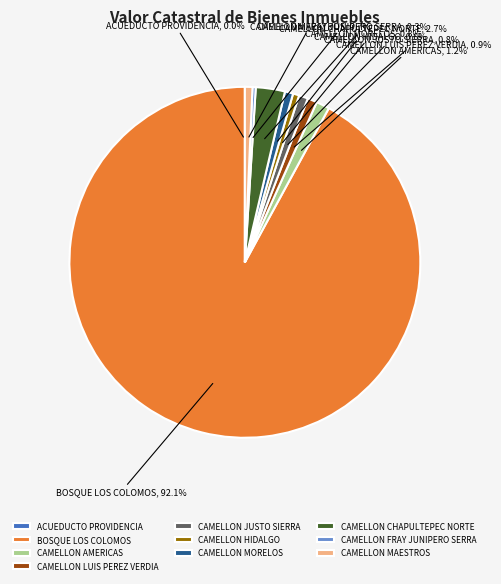

Approximately how many times larger is the value at CAMELLON FRAY JUNIPERO SERRA compared to CAMELLON JUSTO SIERRA?

0.4